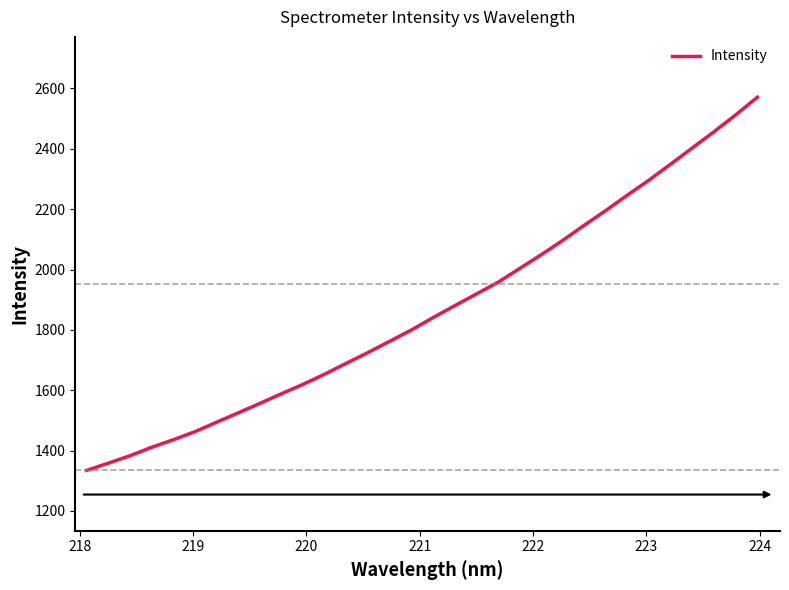

What is the smallest value displayed?

1334.3